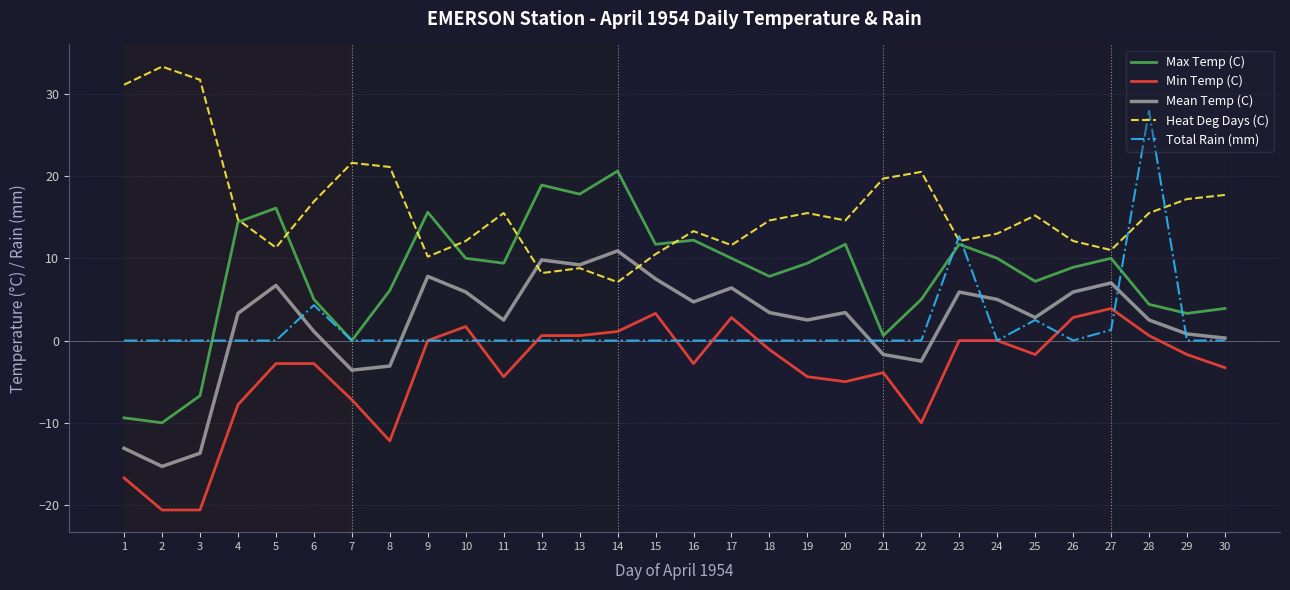

True or false: Min Temp (C) and Max Temp (C) intersect in this chart.

False